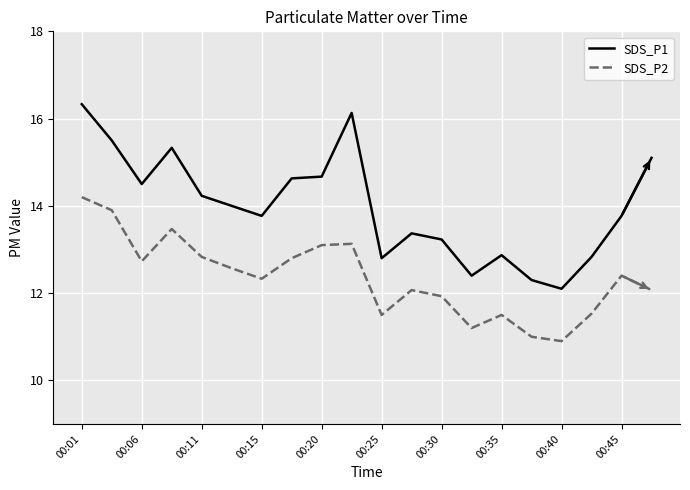

What is the average value of the SDS_P2 series?

12.4